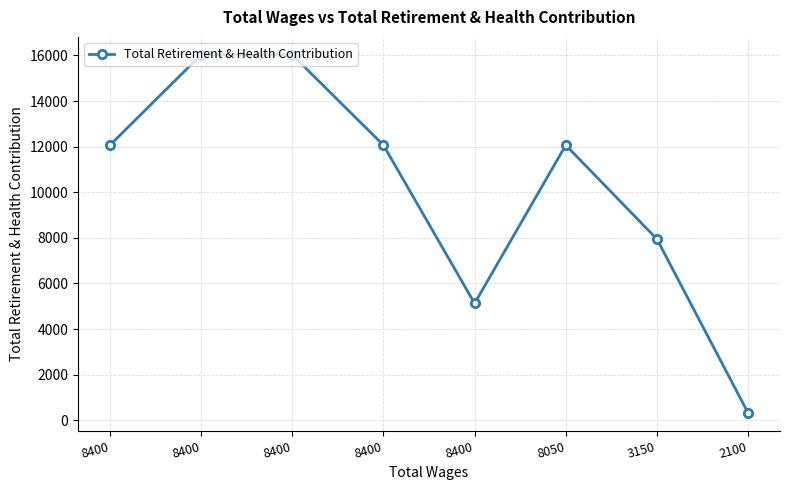

What is the smallest value displayed?

316